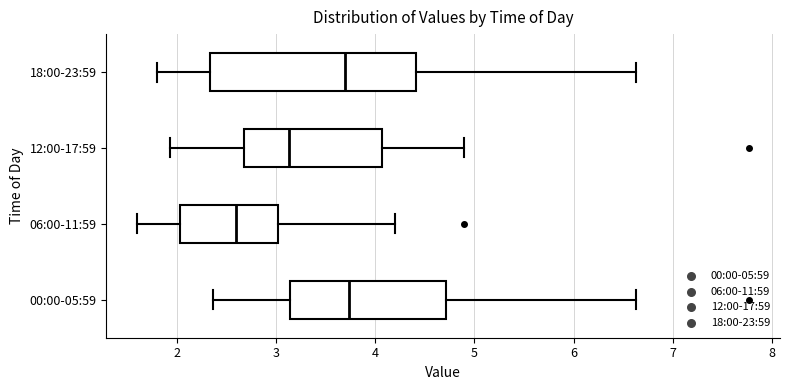

Where is the left edge of the box for 06:00-11:59 on the x-axis? The values are not printed on the chart, so give them approximately, as read against the axis.

2.0